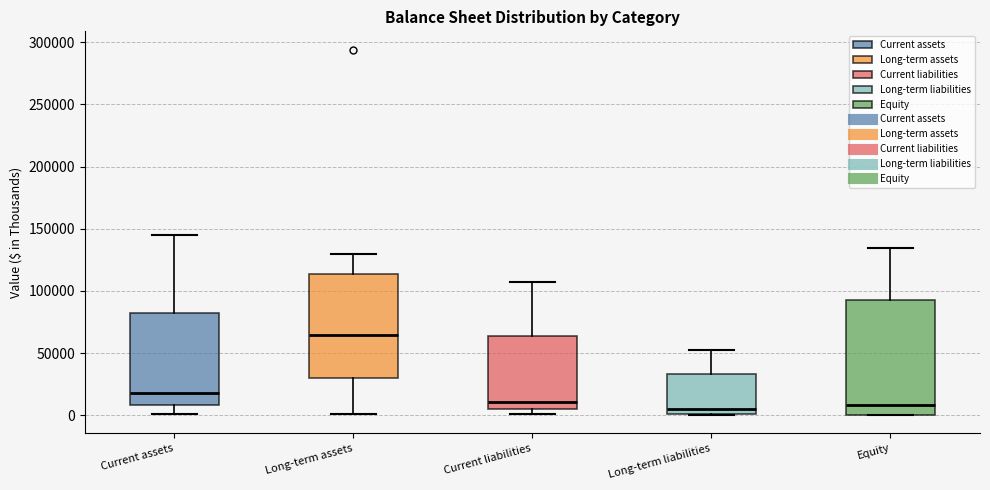

Reading left to right, read every box against the y-axis: the position of its median line, the range the box covers, and the ends of its whiskers. The values are not printed on the chart, so give them approximately, as read against the axis.

Current assets: median 20000, box 10000 to 80000, whiskers 0 to 145000
Long-term assets: median 65000, box 30000 to 115000, whiskers 0 to 130000
Current liabilities: median 10000, box 5000 to 65000, whiskers 0 to 105000
Long-term liabilities: median 5000, box 0 to 35000, whiskers 0 to 55000
Equity: median 10000, box 0 to 95000, whiskers 0 to 135000